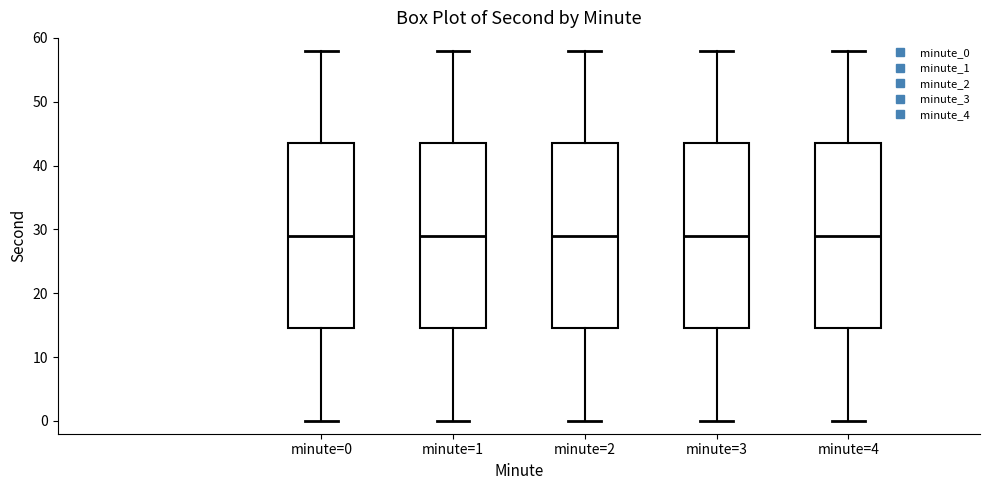

Reading left to right, transcribe this box plot: for each box, give where its median line is, the range the box spans, and where its two whiskers end, as read against the y-axis. The values are not printed on the chart, so give them approximately, as read against the axis.

minute=0: median 29, box 15 to 44, whiskers 0 to 58
minute=1: median 29, box 15 to 44, whiskers 0 to 58
minute=2: median 29, box 15 to 44, whiskers 0 to 58
minute=3: median 29, box 15 to 44, whiskers 0 to 58
minute=4: median 29, box 15 to 44, whiskers 0 to 58